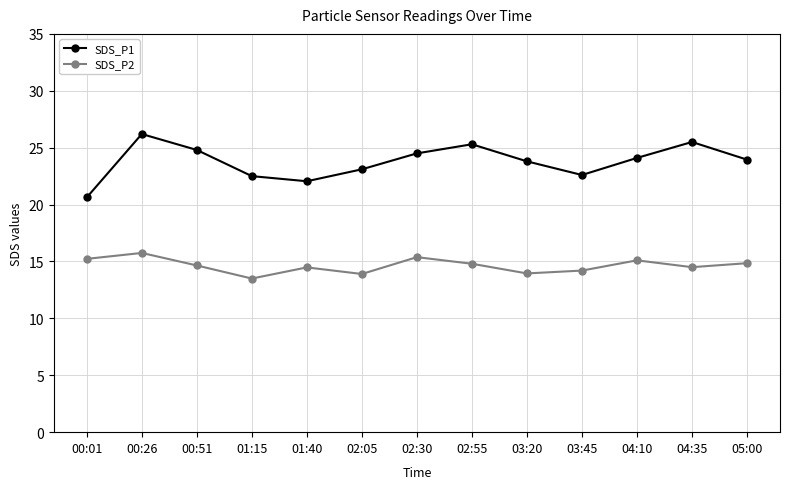

What is the sum of all SDS_P1 values?

309.0